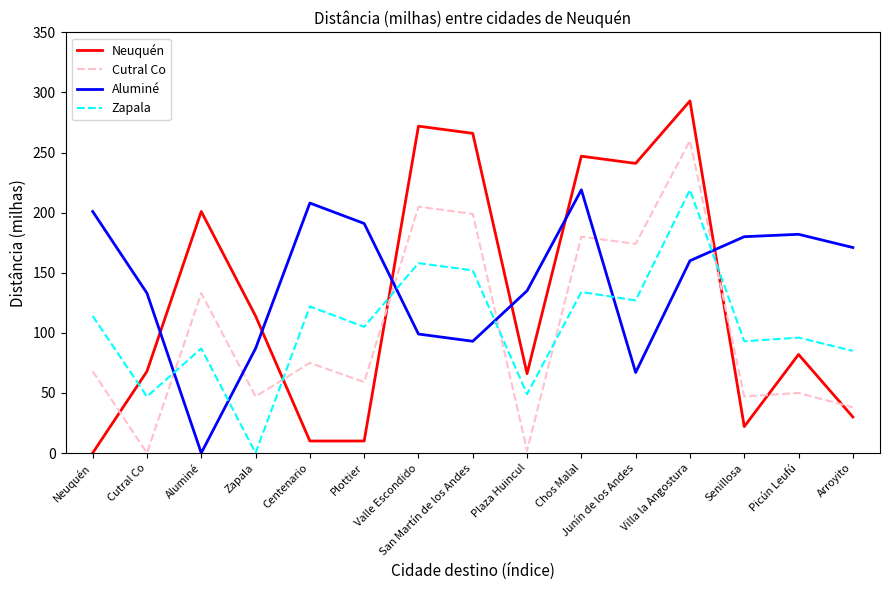

What is the maximum value shown in the chart?

293